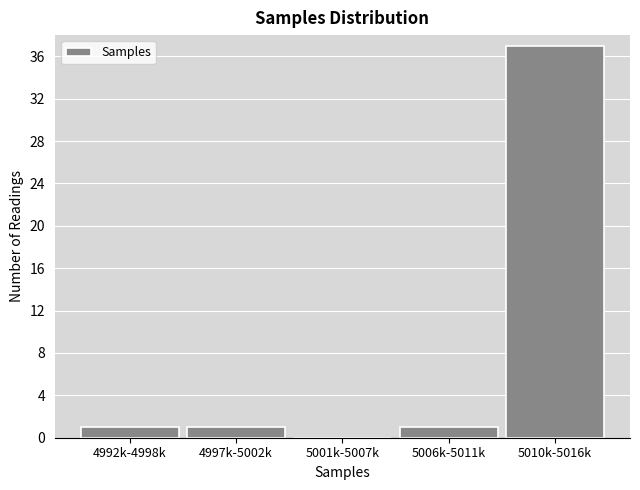

Reading left to right, transcribe all the data shown in this chart.

4992k-4998k=1	4997k-5002k=1	5001k-5007k=0	5006k-5011k=1	5010k-5016k=37